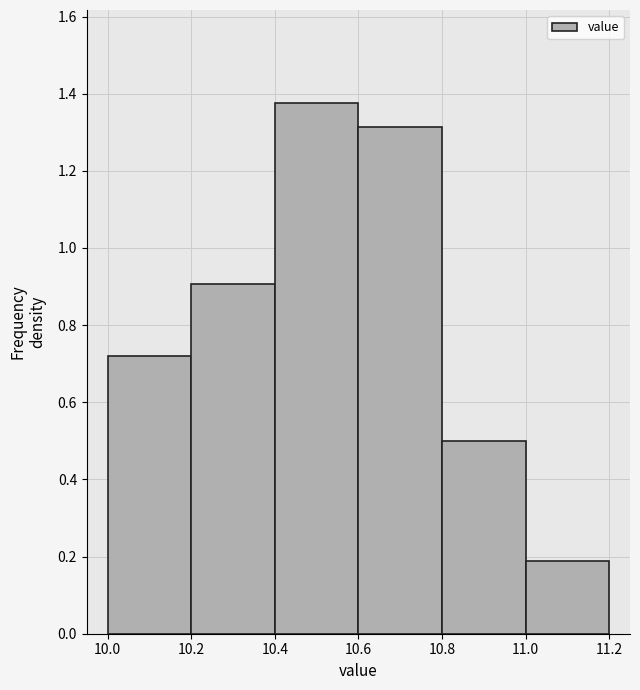

Over which range of the x-axis is the bar tallest?

10.4 to 10.6